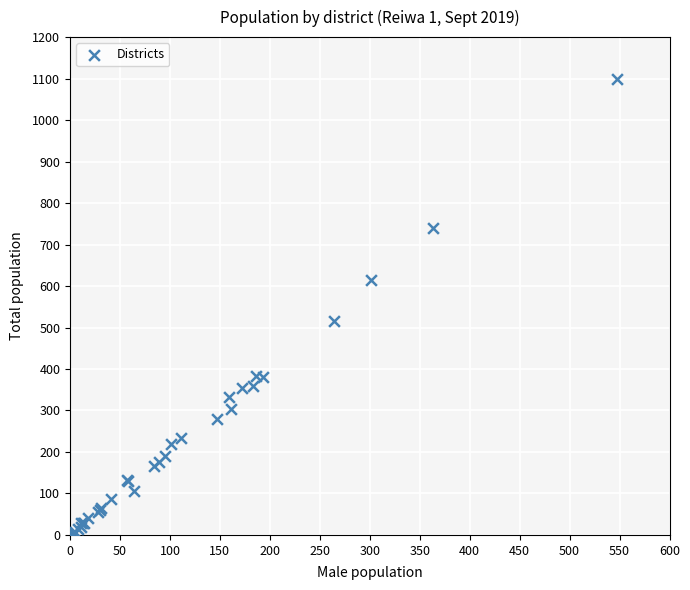

What Y value in the scatter plot is closest to 549?

516